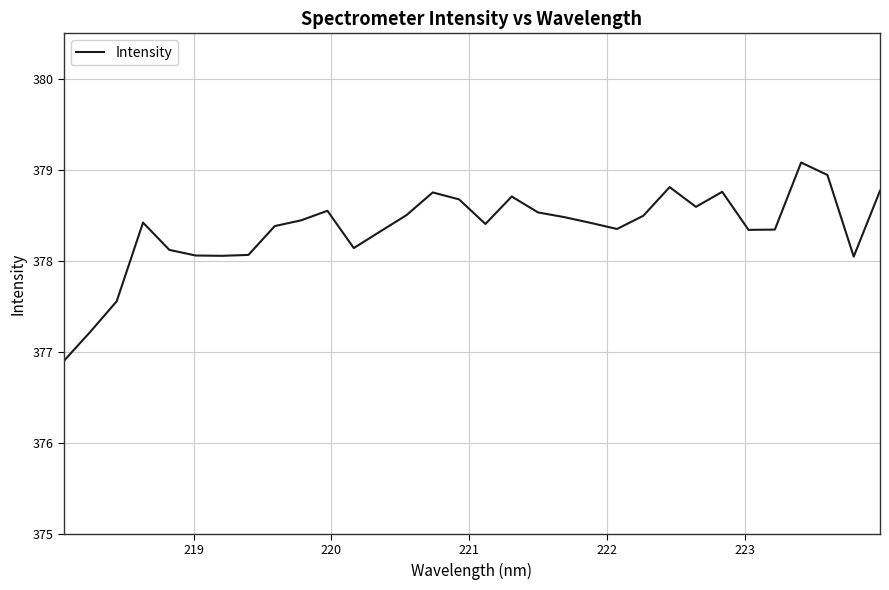

What is the greatest value displayed?

379.1